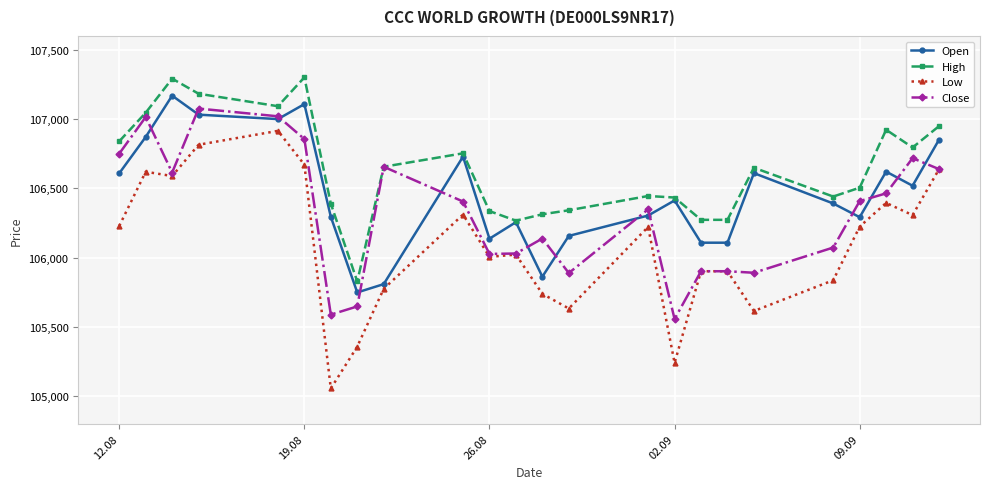

Is this an area chart (filled region under the line)?

No